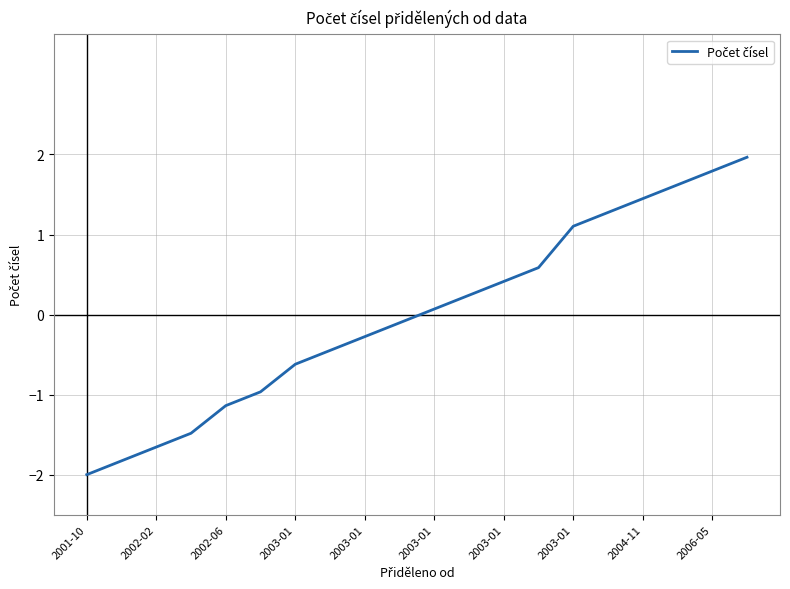

How many positive values are there?

10